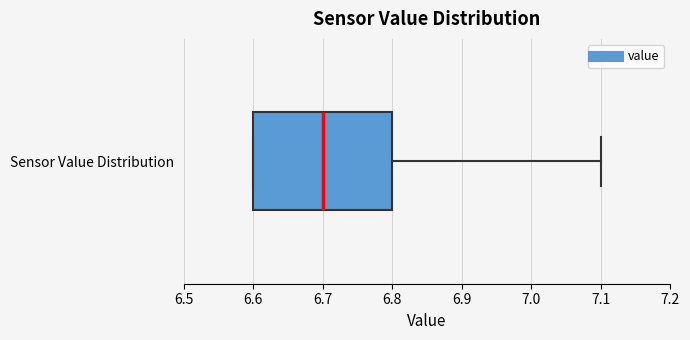

Where is the right edge of the box for Sensor Value Distribution on the x-axis? The values are not printed on the chart, so give them approximately, as read against the axis.

6.8